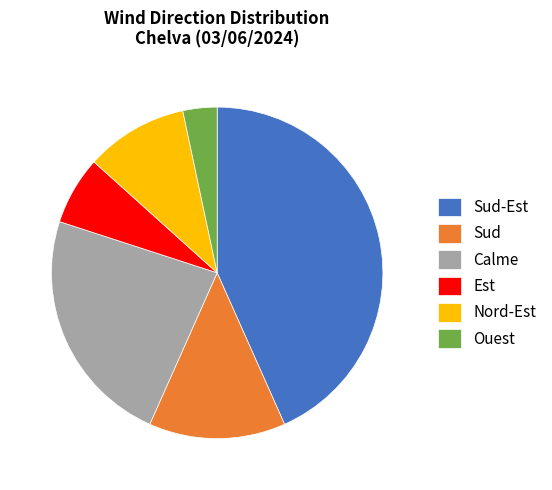

The Ouest slice represents 3% of the pie. True or false?

True